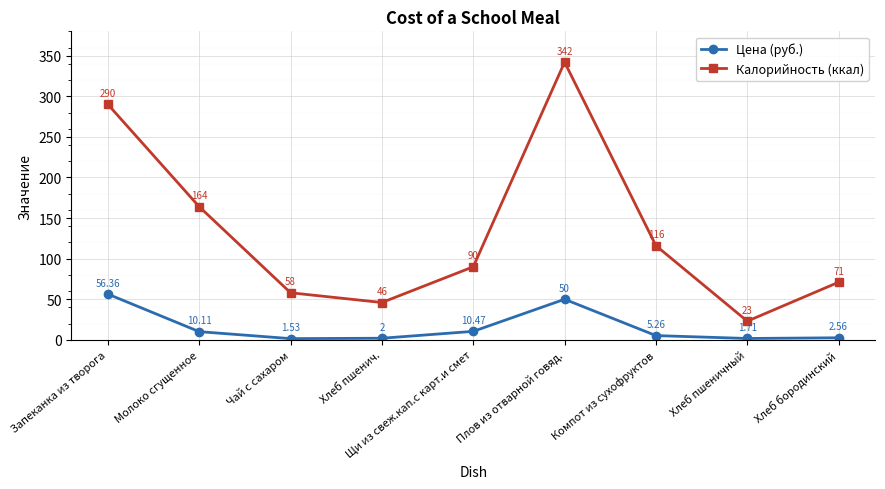

In Цена (руб.), how many points are lower than both neighbors (excluding endpoints)?

2